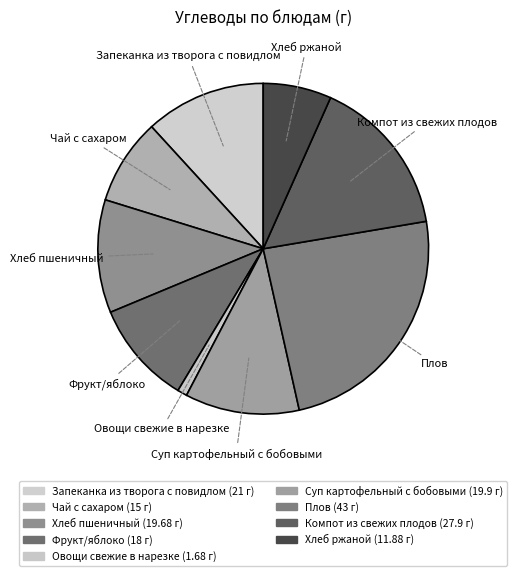

How many slices are in this pie chart?

9